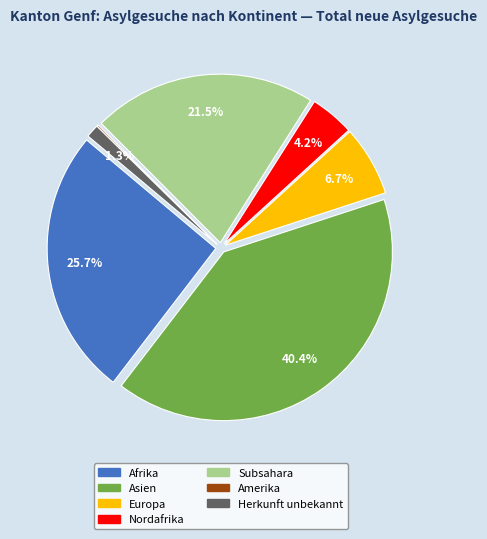

To the nearest percent, what is the combined percentage of Nordafrika and Subsahara?

26%